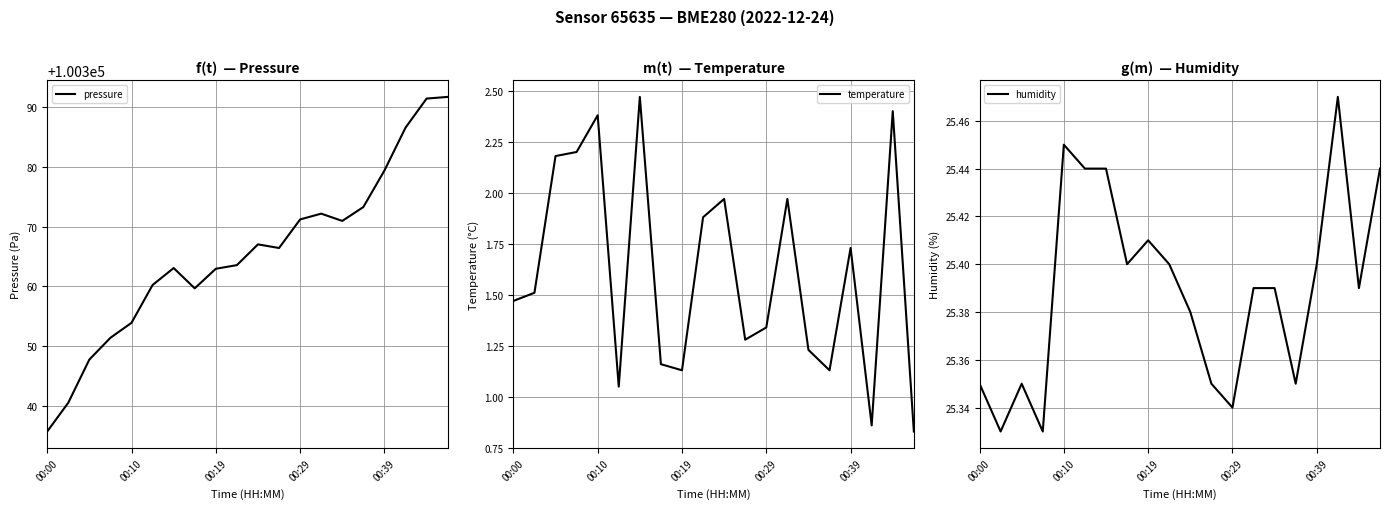

Which series has the largest total across all categories?

pressure